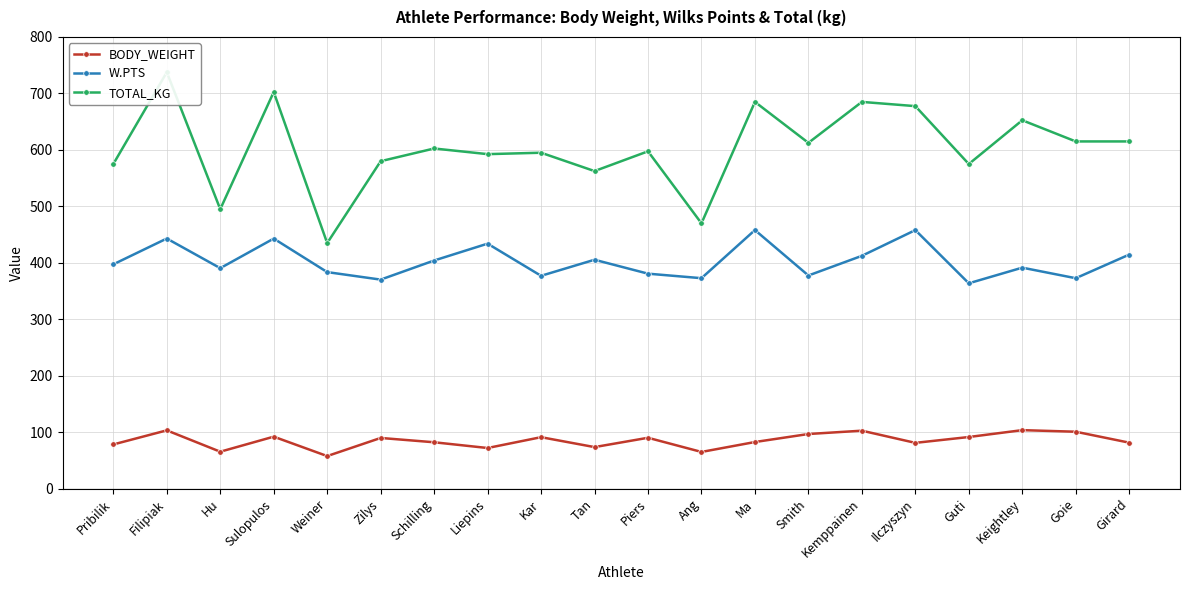

What is the average value of the BODY_WEIGHT series?

85.2